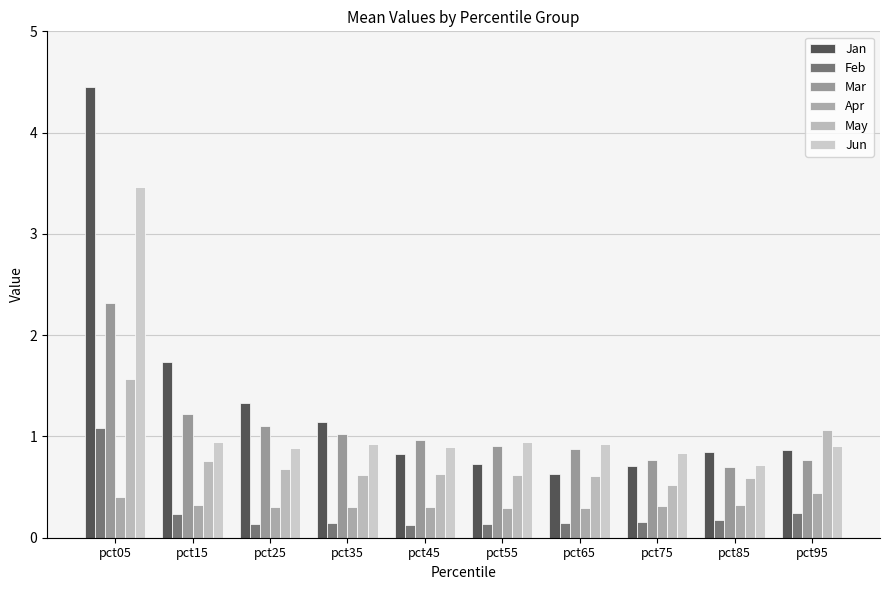

How many groups of bars are there?

10